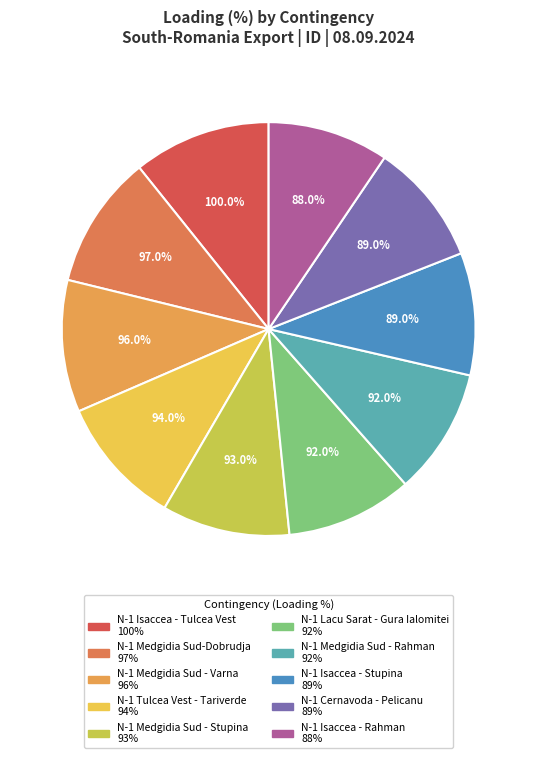

Which category has the biggest portion of the pie?

N-1 Isaccea - Tulcea Vest